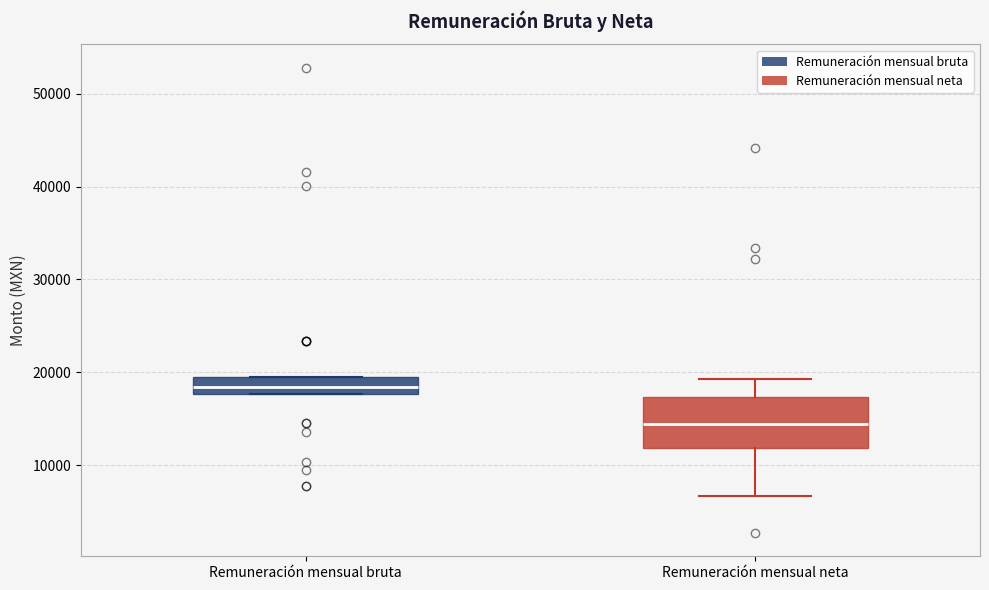

Comparing the boxes themselves (not the whiskers), which one is the tallest?

Remuneración mensual neta